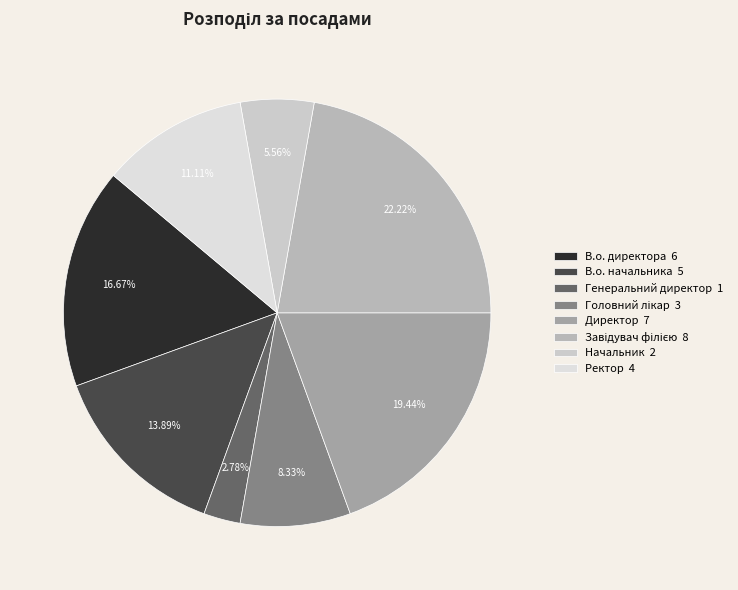

How much of the chart is everything except Директор?

80.6%